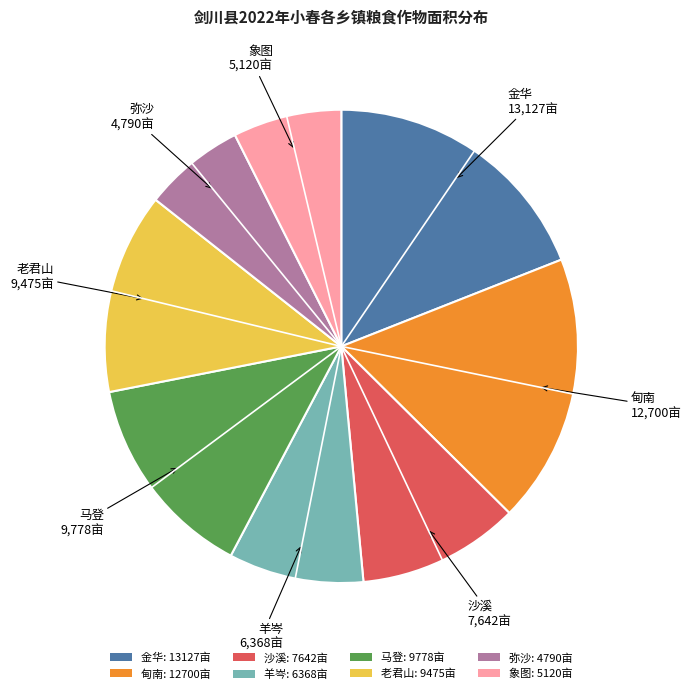

What is the largest slice in the pie chart?

金华